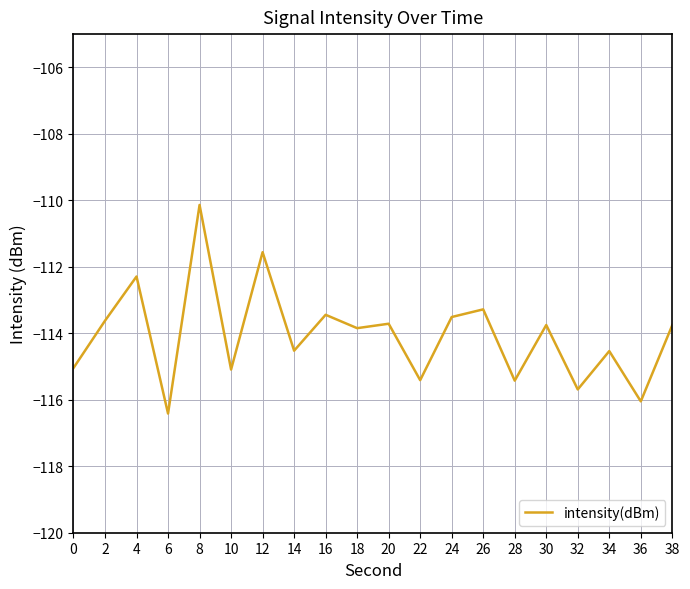

Does the chart display data point markers on the line(s)?

No